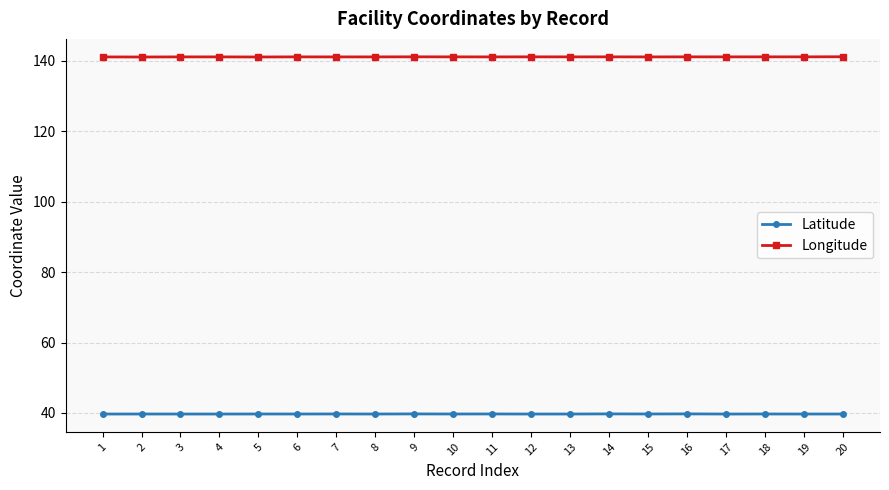

True or false: Longitude and Latitude cross at least once.

False